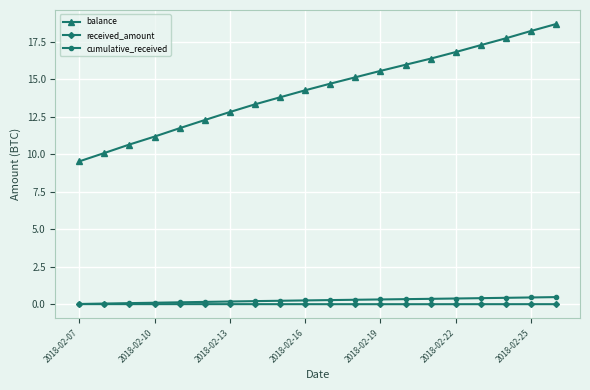

Which series has the widest spread of values?

balance